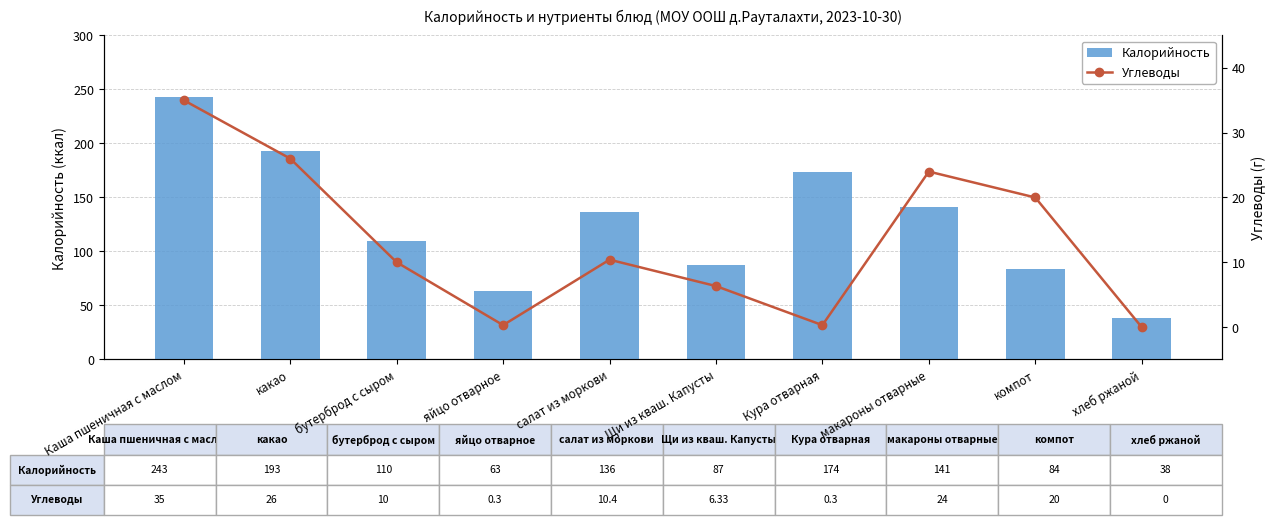

Count the number of data series in this chart.

2